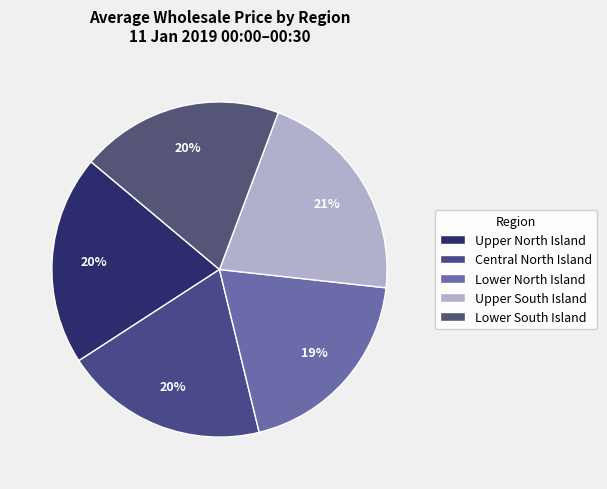

To the nearest percent, what is the difference between the largest and smallest slice percentages?

2%